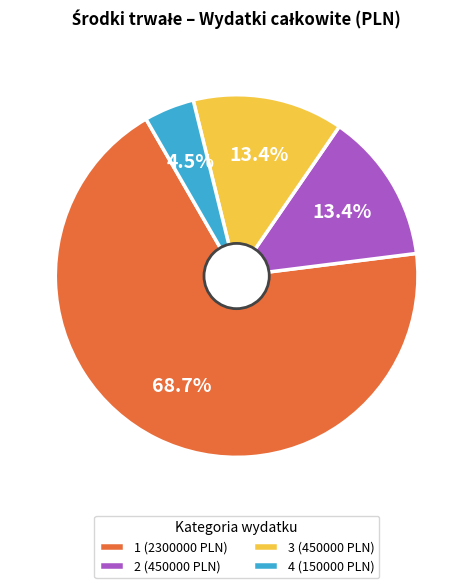

How many segments does this pie chart have?

4